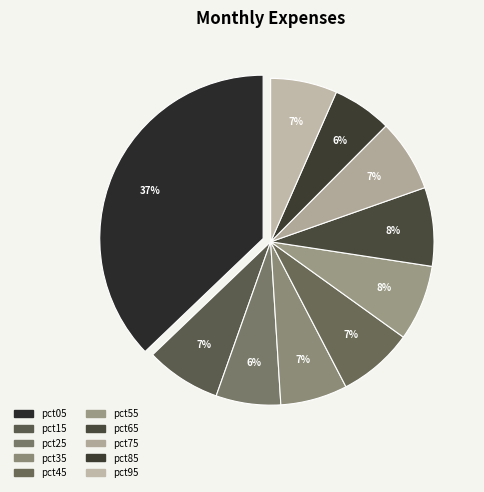

How many slices are in this pie chart?

10